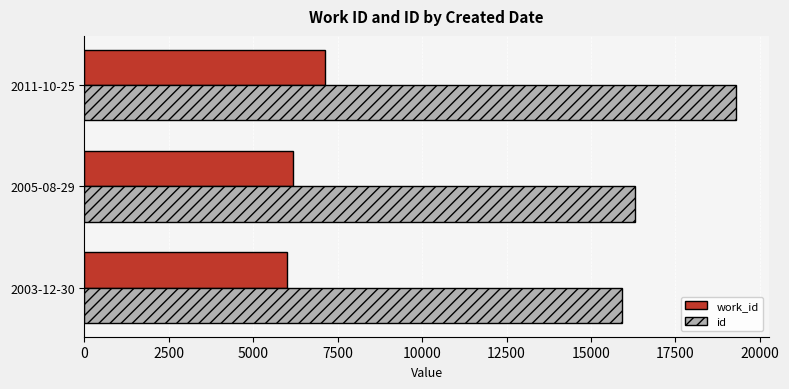

What are all the series names shown in the legend?

work_id, id